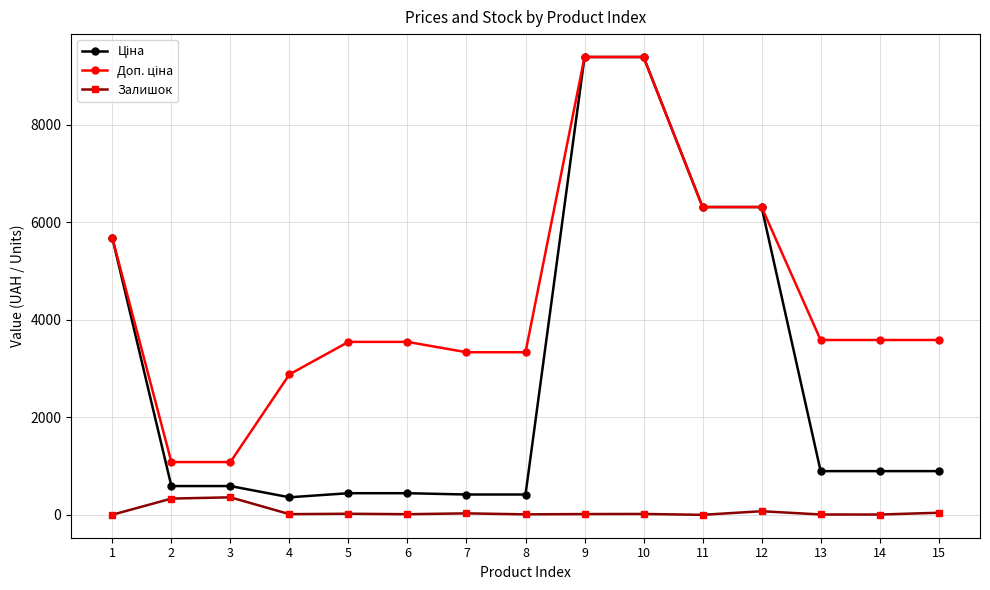

True or false: Залишок has more than 1 points higher than both neighbors.

True